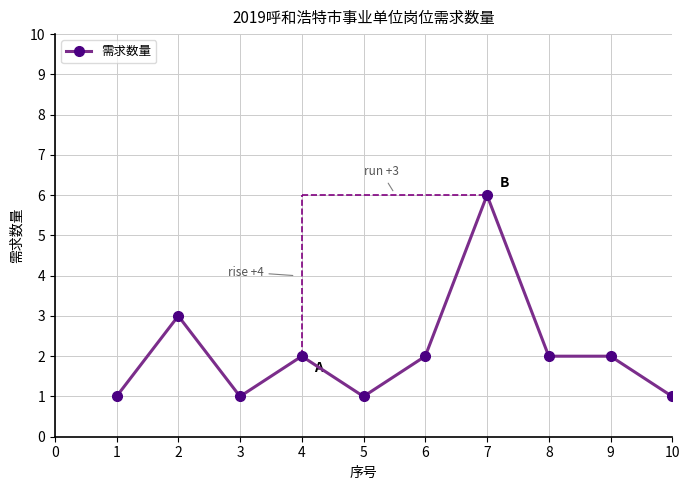

What is the value of the 7th point from the left?

6